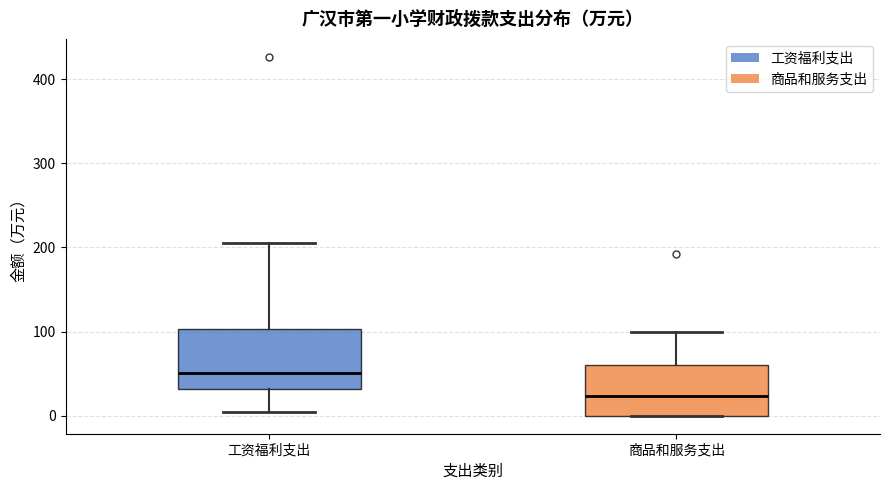

Reading left to right, transcribe this box plot: for each box, give where its median line is, the range the box spans, and where its two whiskers end, as read against the y-axis. The values are not printed on the chart, so give them approximately, as read against the axis.

工资福利支出: median 50, box 30 to 100, whiskers 0 to 210
商品和服务支出: median 20, box 0 to 60, whiskers 0 to 100